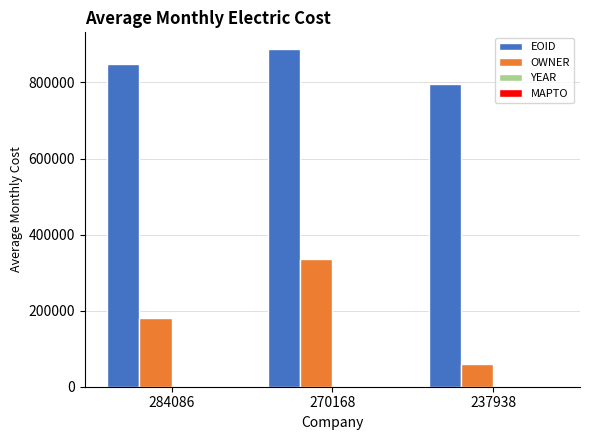

Between 284086 and 237938, which series saw the biggest shift?

OWNER